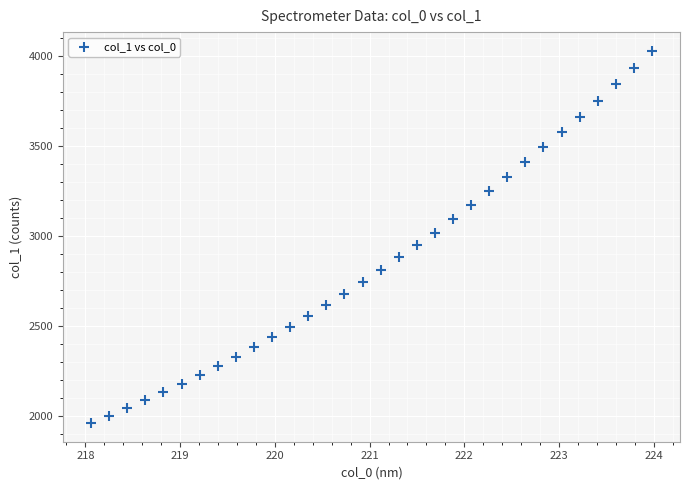

What is the range of X values (max minus min)?

5.9